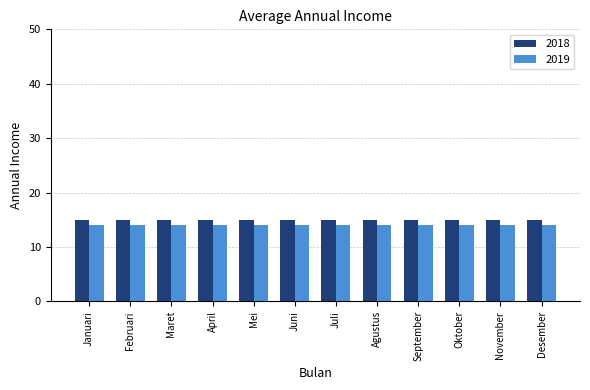

What is the greatest value displayed?

15